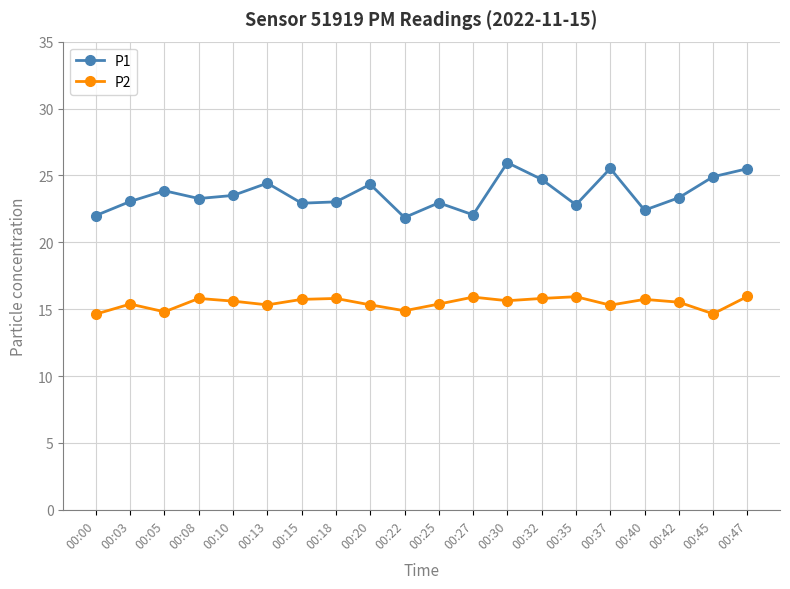

What is the difference between the P2 values at 00:10 and 00:08?

0.2